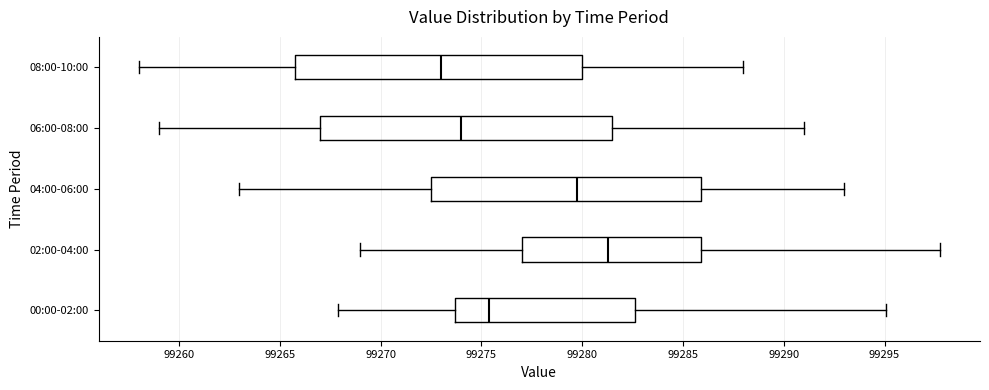

Which box's median line is the furthest to the left?

08:00-10:00